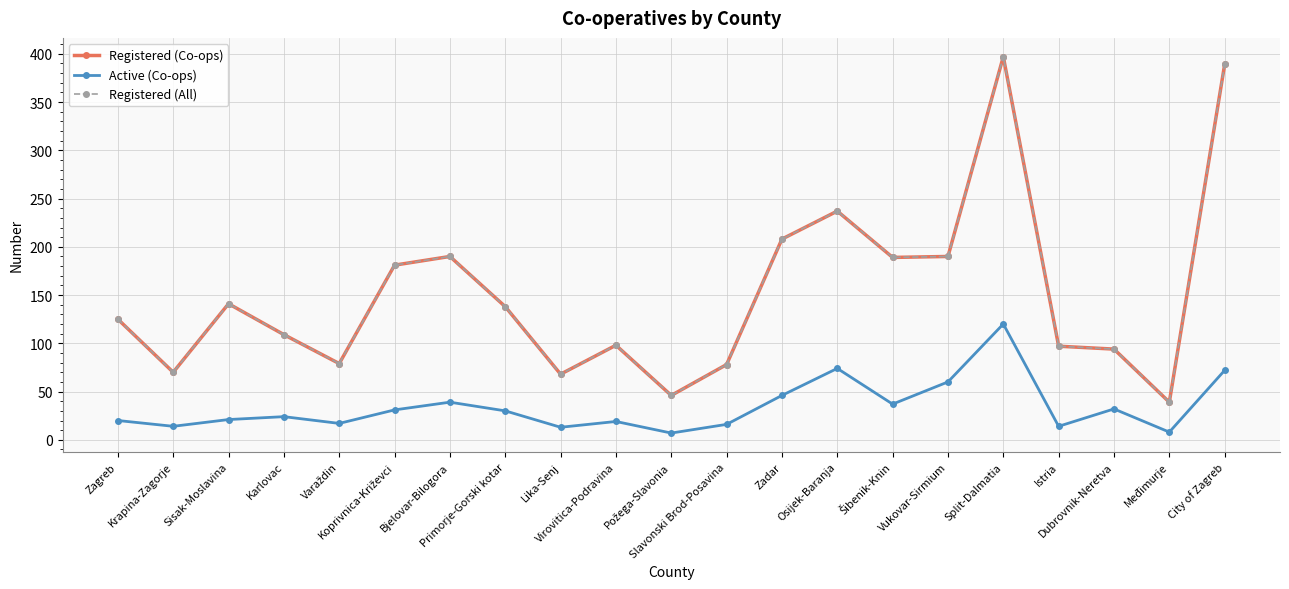

What is the sum of all Registered (Co-ops) values?

3163